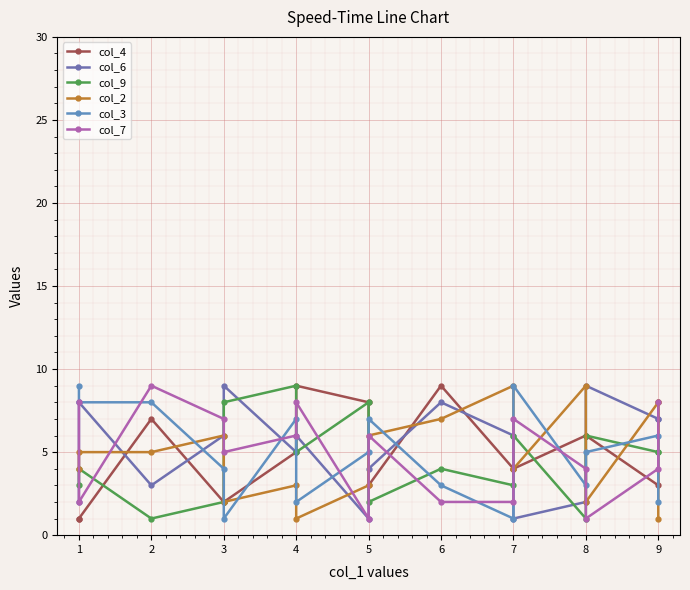

What is the value of the col_7 point at the 12th from the left?

7